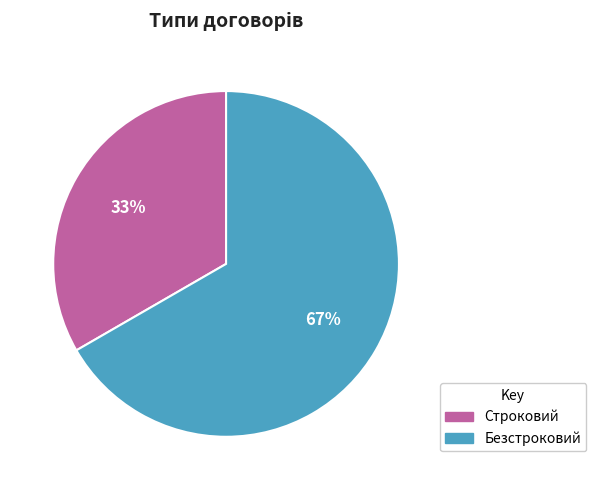

Does Строковий account for over 50% of the chart?

No